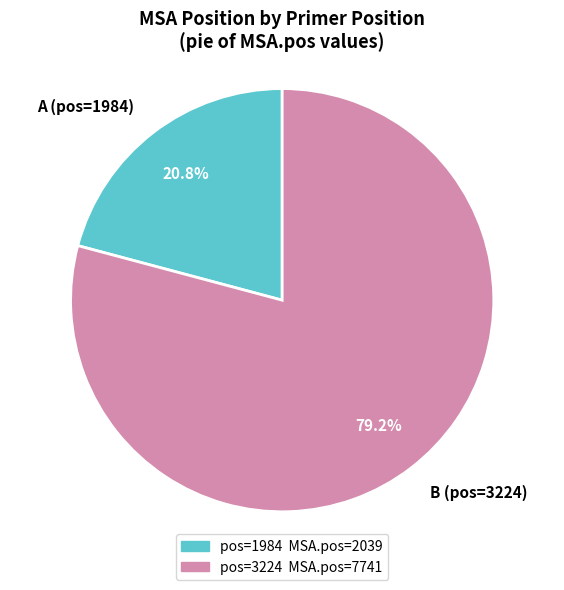

How many slices are in this pie chart?

2